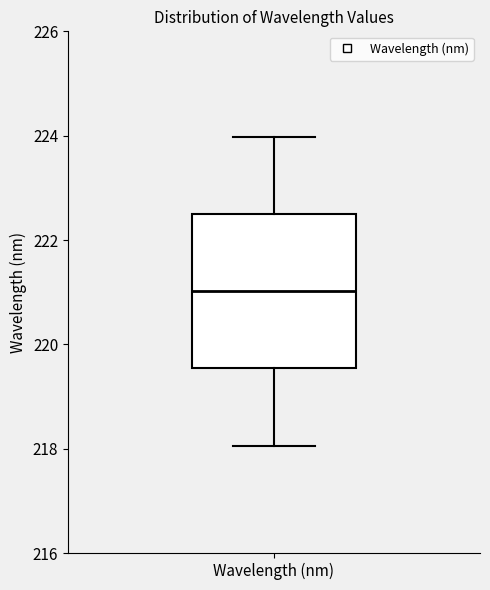

Where is the lower edge of the box for Wavelength (nm) on the y-axis? The values are not printed on the chart, so give them approximately, as read against the axis.

219.6